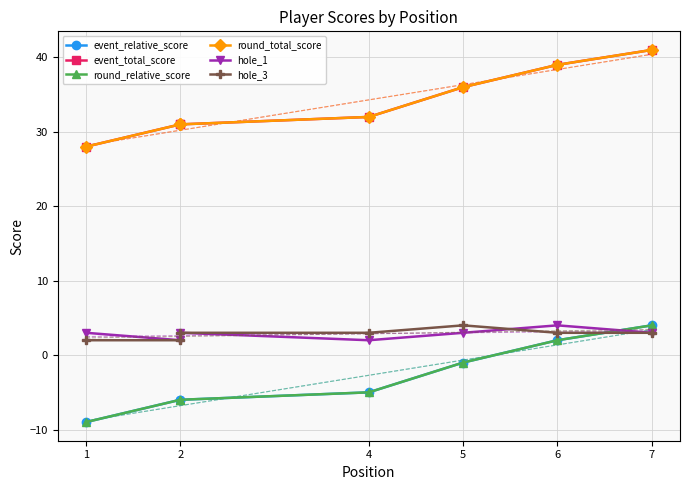

Which series has the largest total across all categories?

event_total_score